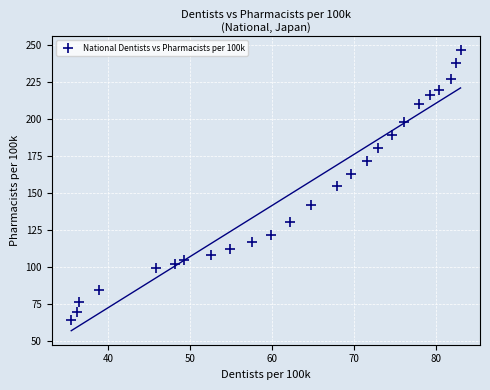

What is the range of Y values (max minus min)?

181.7